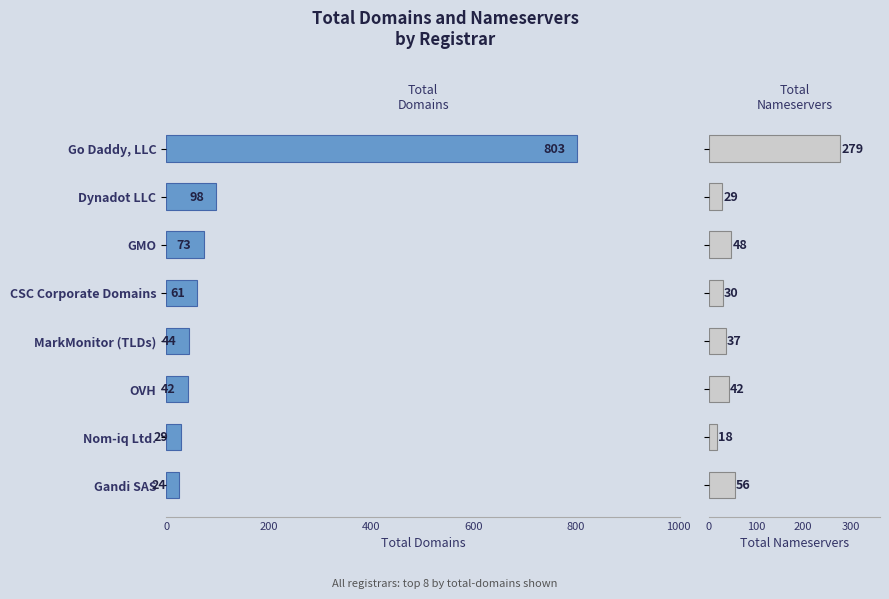

At how many categories does at least one series exceed 233?

1